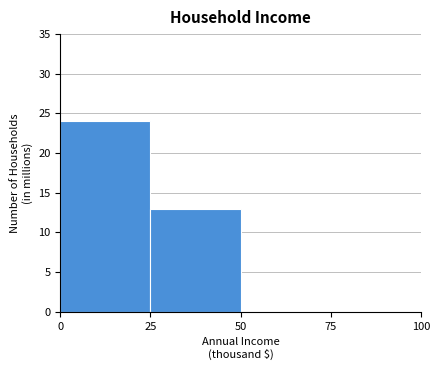

Reading left to right, list every bar in this chart as the range it spans on the x-axis followed by its height. The values are not printed on the chart, so give them approximately, as read against the axis.

0 to 25: 24
25 to 50: 13
50 to 75: 0
75 to 100: 0